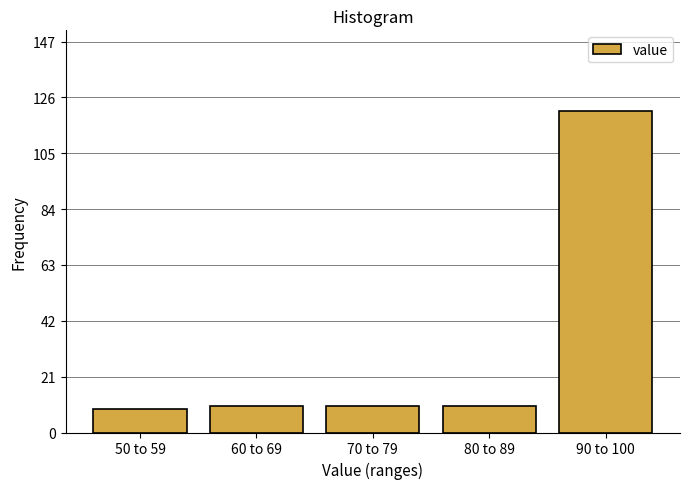

Reading left to right, what are all the values shown in this chart?

9	10	10	10	121